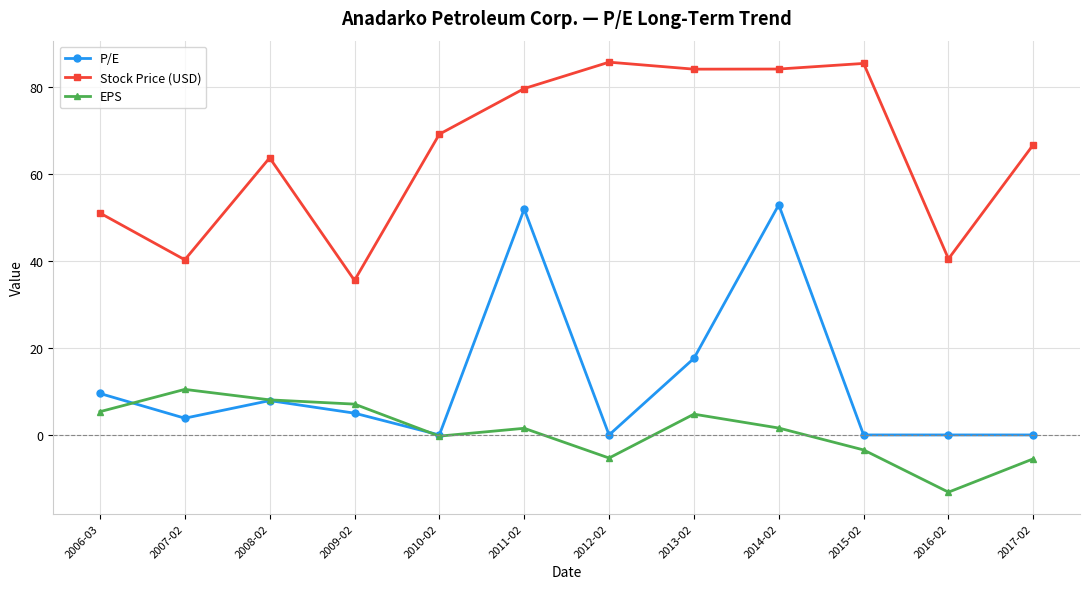

Between 2007-02 and 2008-02, which series saw the biggest shift?

Stock Price (USD)